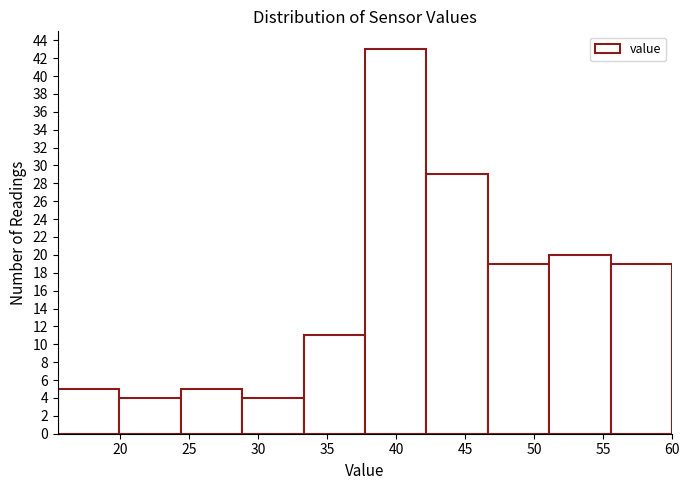

Which range on the x-axis has the tallest bar?

37.75 to 42.20